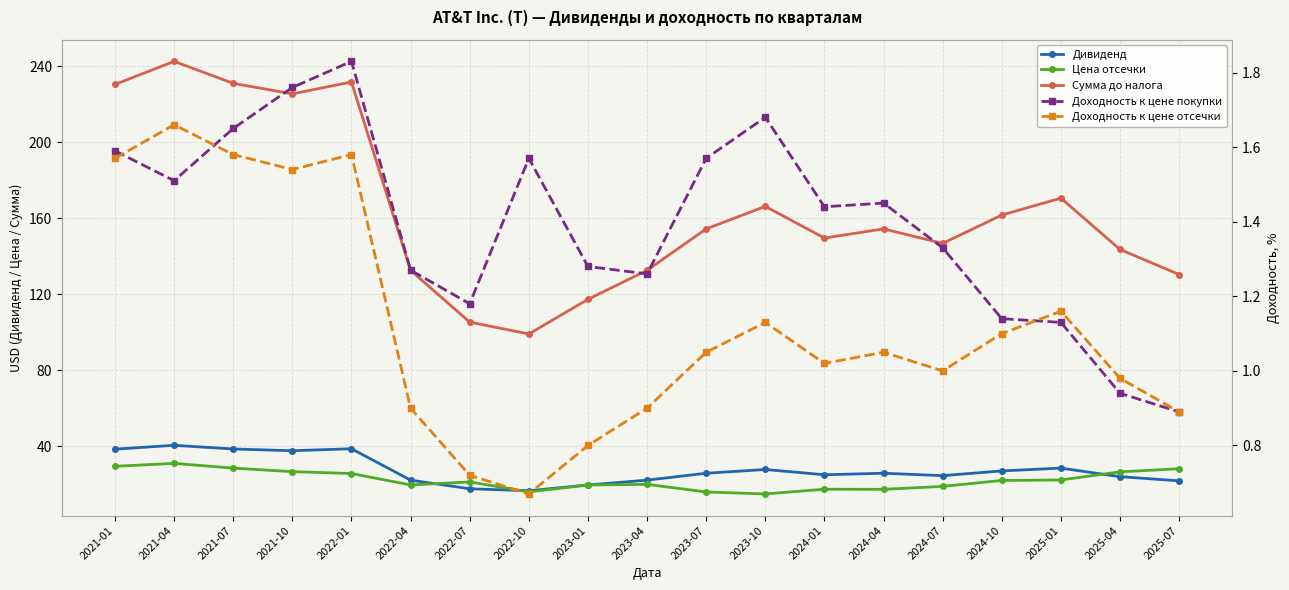

What is the sum of the Сумма до налога values at 2021-07 and 2022-04?

363.6